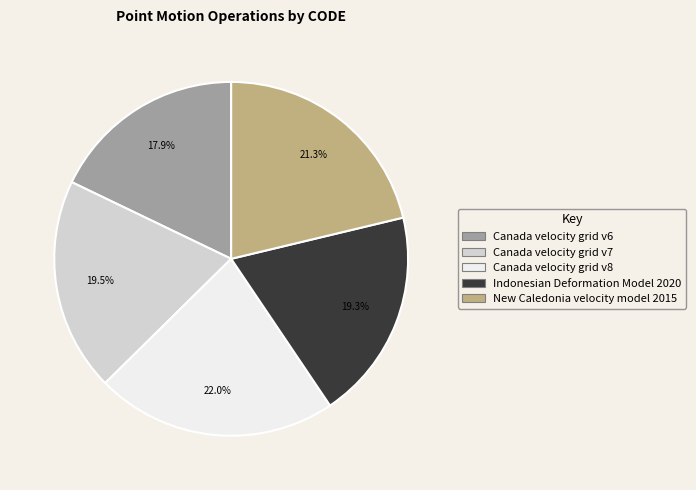

What is the smallest slice in the pie chart?

Canada velocity grid v6